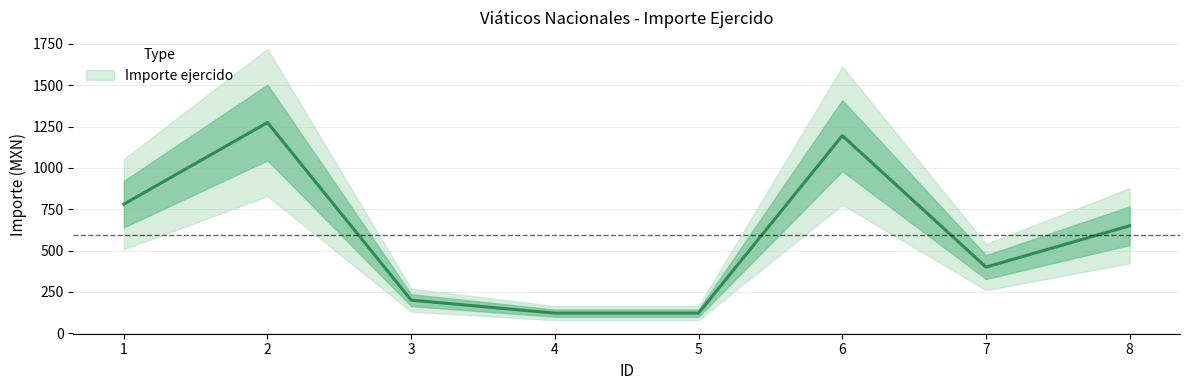

Count the number of values greater than 650.

3